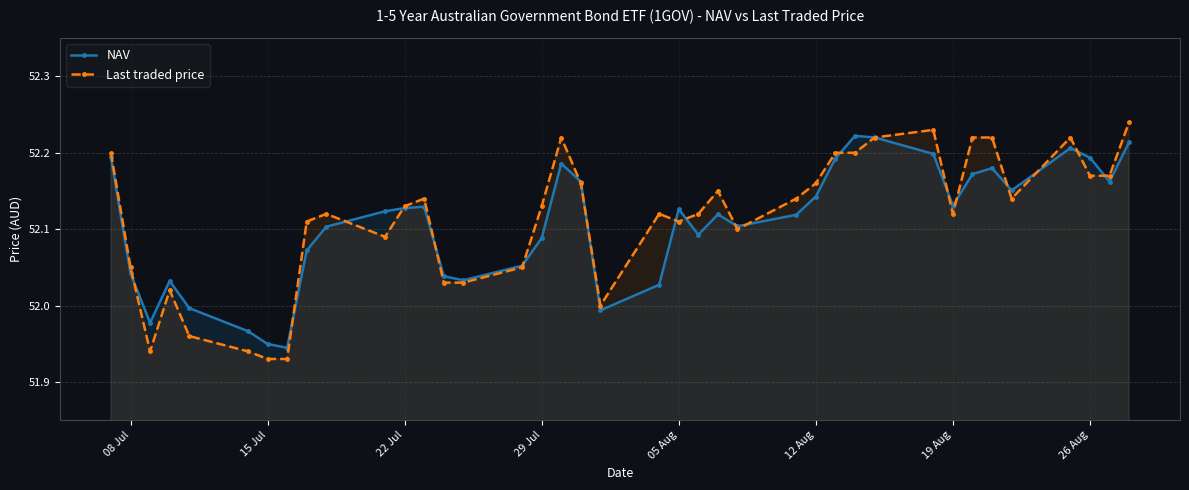

At how many categories does at least one series exceed 52?

33